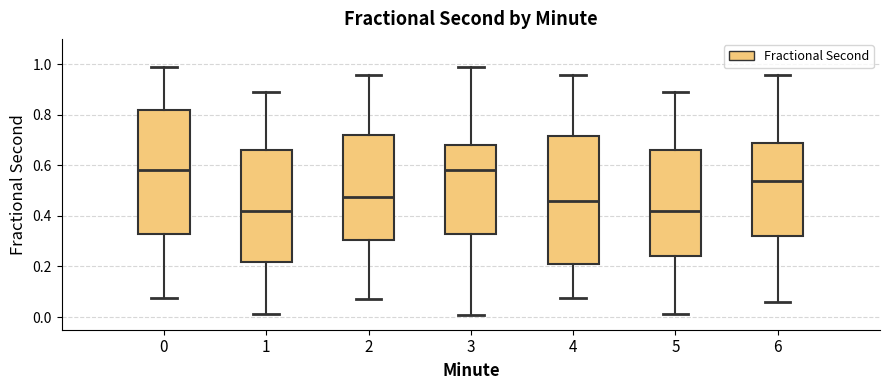

Where is the upper edge of the box at x = 4 on the y-axis? The values are not printed on the chart, so give them approximately, as read against the axis.

0.72